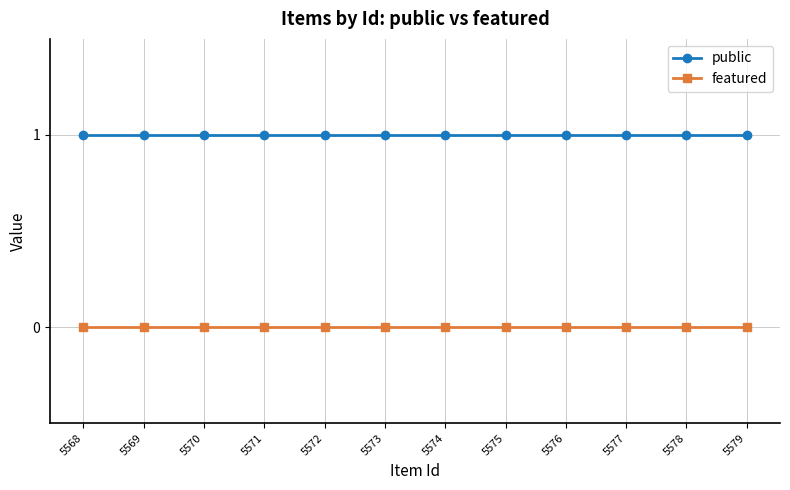

Reading left to right, list all the values displayed in this chart.

public: 1	1	1	1	1	1	1	1	1	1	1	1
featured: 0	0	0	0	0	0	0	0	0	0	0	0